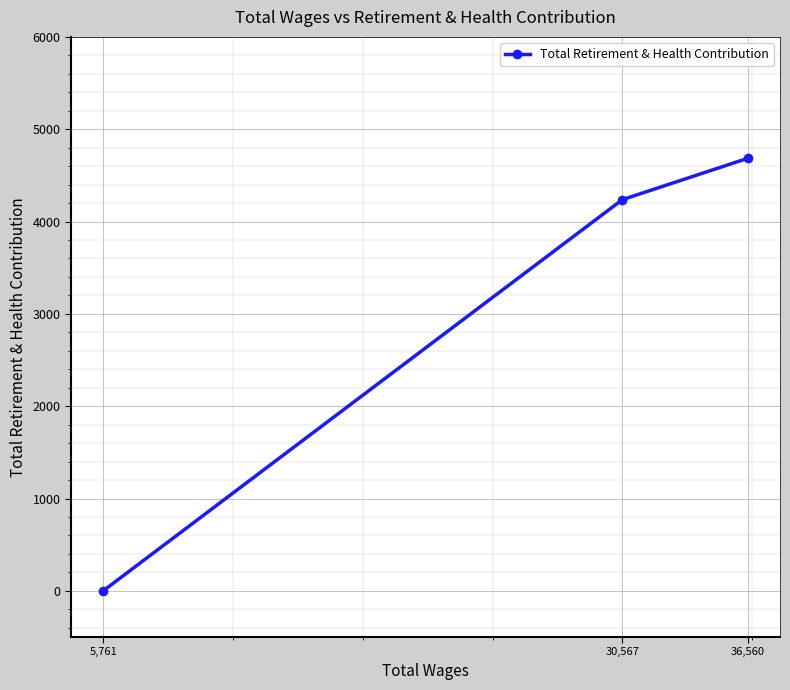

The value at 30,567 is 4237. True or false?

True